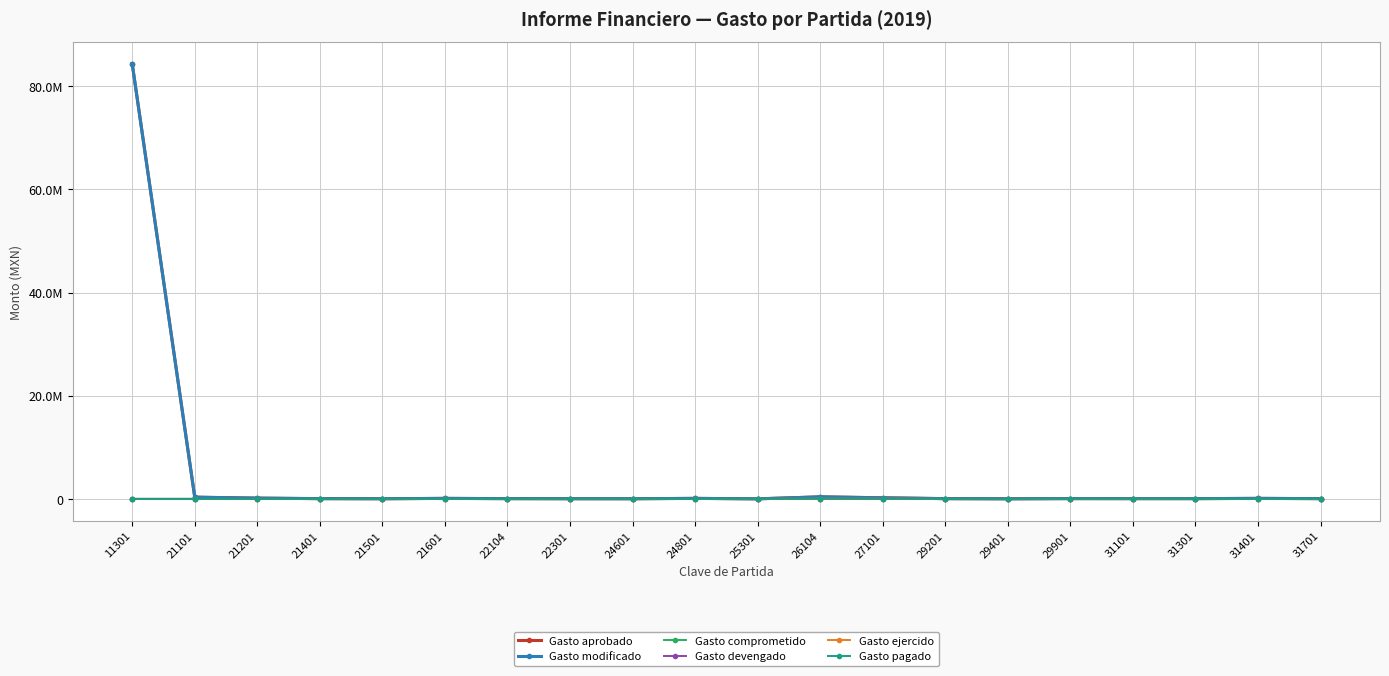

Reading left to right, list all the values displayed in this chart.

Gasto aprobado: 11301=84361525.0	21101=335000.0	21201=150000.0	21401=50000.0	21501=30000.0	21601=100000.0	22104=50000.0	22301=35000.0	24601=30000.0	24801=100000.0	25301=10000.0	26104=400000.0	27101=215000.0	29201=50000.0	29401=20000.0	29901=55540.0	31101=50000.0	31301=50000.0	31401=100000.0	31701=50000.0
Gasto modificado: 11301=84361525.0	21101=335000.0	21201=150000.0	21401=50000.0	21501=30000.0	21601=100000.0	22104=50000.0	22301=35000.0	24601=30000.0	24801=100000.0	25301=10000.0	26104=400000.0	27101=215000.0	29201=50000.0	29401=20000.0	29901=55540.0	31101=50000.0	31301=50000.0	31401=100000.0	31701=50000.0
Gasto comprometido: 11301=0.0	21101=0.0	21201=0.0	21401=0.0	21501=0.0	21601=0.0	22104=0.0	22301=0.0	24601=0.0	24801=0.0	25301=0.0	26104=27993.5	27101=34949.2	29201=0.0	29401=0.0	29901=4541.9	31101=7498.5	31301=318.6	31401=0.0	31701=0.0
Gasto devengado: 11301=0.0	21101=0.0	21201=0.0	21401=0.0	21501=0.0	21601=0.0	22104=0.0	22301=0.0	24601=0.0	24801=0.0	25301=0.0	26104=27993.5	27101=34949.2	29201=0.0	29401=0.0	29901=4541.9	31101=7498.5	31301=318.6	31401=0.0	31701=0.0
Gasto ejercido: 11301=0.0	21101=0.0	21201=0.0	21401=0.0	21501=0.0	21601=0.0	22104=0.0	22301=0.0	24601=0.0	24801=0.0	25301=0.0	26104=27993.5	27101=34949.2	29201=0.0	29401=0.0	29901=4541.9	31101=7498.5	31301=318.6	31401=0.0	31701=0.0
Gasto pagado: 11301=0.0	21101=0.0	21201=0.0	21401=0.0	21501=0.0	21601=0.0	22104=0.0	22301=0.0	24601=0.0	24801=0.0	25301=0.0	26104=47317.6	27101=34949.2	29201=0.0	29401=0.0	29901=4541.9	31101=7498.5	31301=318.6	31401=0.0	31701=0.0